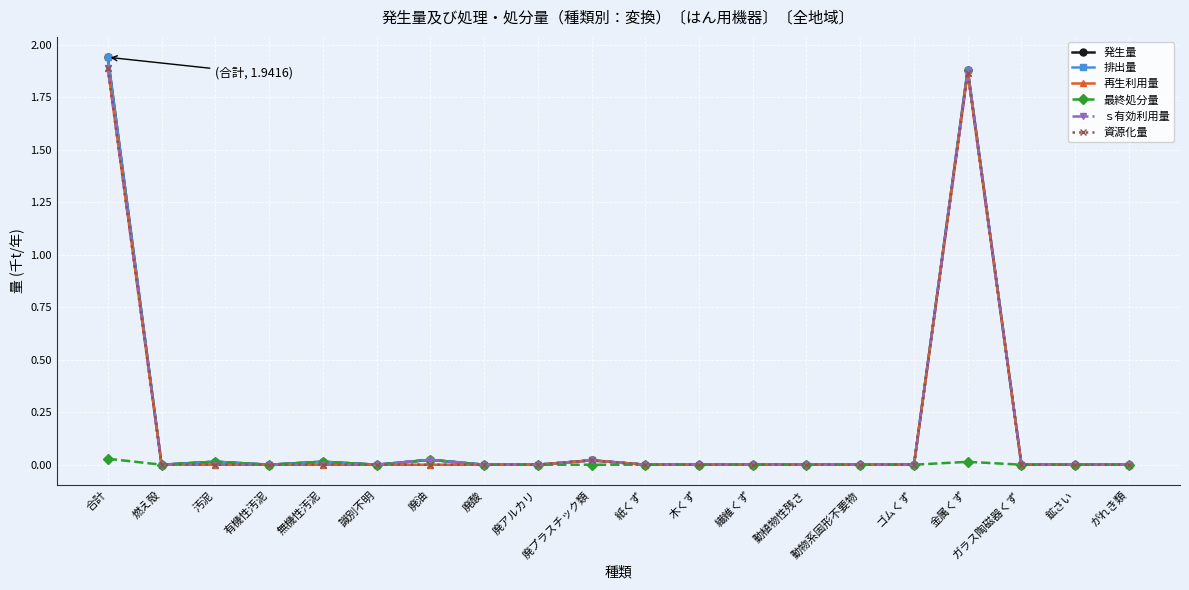

Where is 発生量 nearest to the value 0?

燃え殻